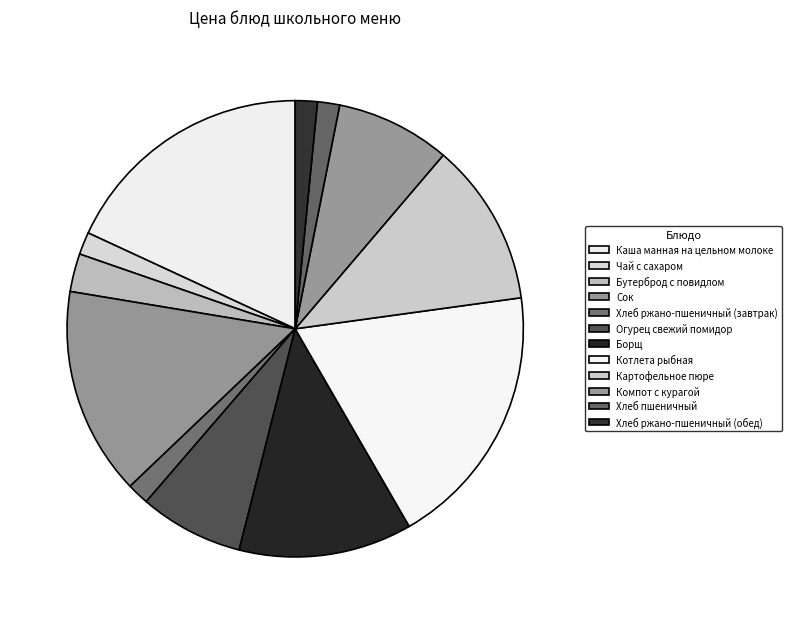

Does any single category account for the majority?

No